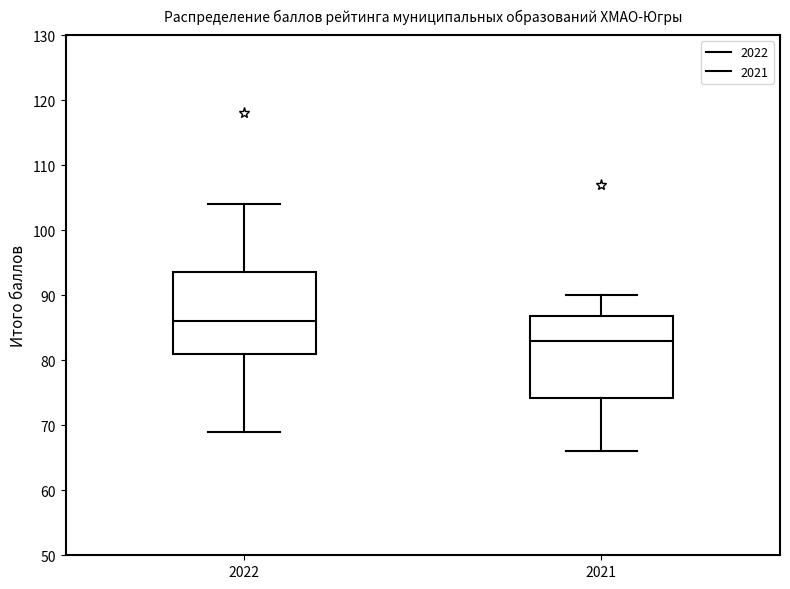

Reading left to right, transcribe this box plot: for each box, give where its median line is, the range the box spans, and where its two whiskers end, as read against the y-axis. The values are not printed on the chart, so give them approximately, as read against the axis.

2022: median 86, box 81 to 94, whiskers 69 to 104
2021: median 83, box 74 to 87, whiskers 66 to 90